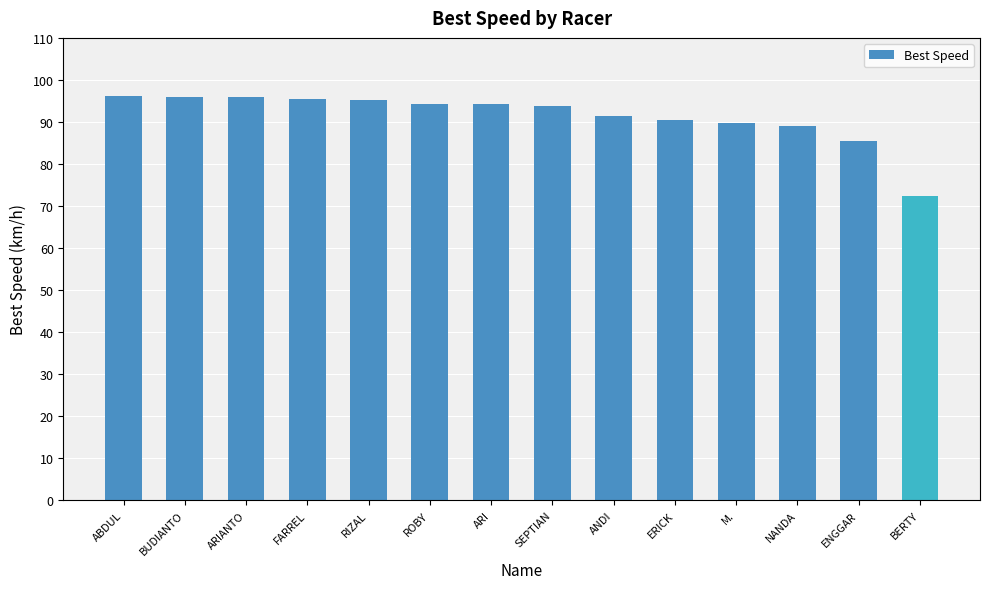

What is the change in value from ROBY to ERICK?

-3.8